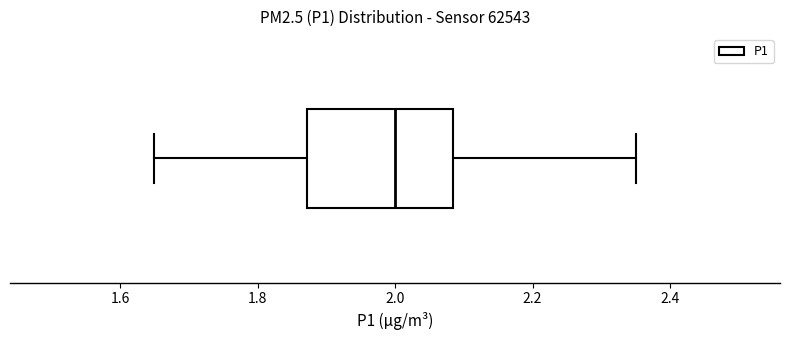

Read this box plot against the x-axis: the position of the median line, the range covered by the box, and the ends of both whiskers. The values are not printed on the chart, so give them approximately, as read against the axis.

median 2.00, box 1.88 to 2.08, whiskers 1.66 to 2.36